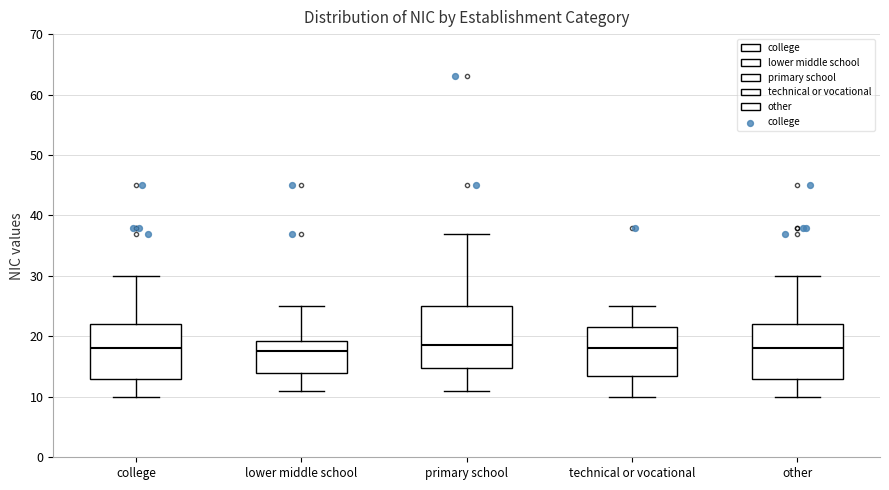

Where does the median line of the box for college sit on the y-axis? The values are not printed on the chart, so give them approximately, as read against the axis.

18